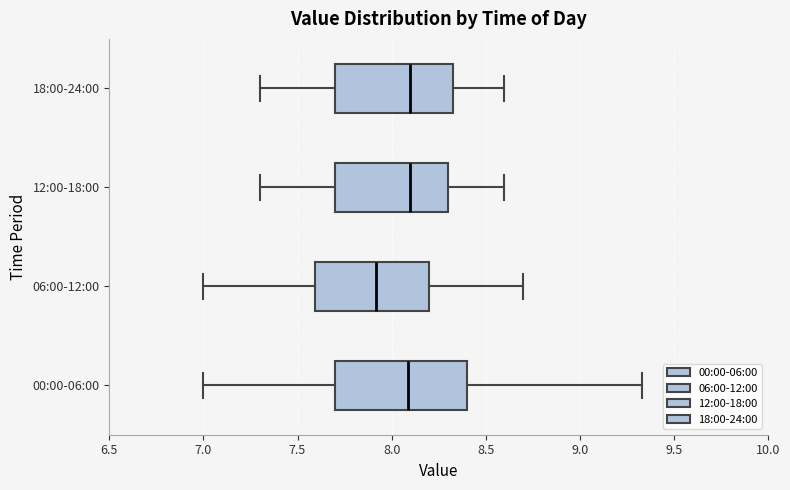

Which box is the widest, from its left edge to its right edge?

00:00-06:00